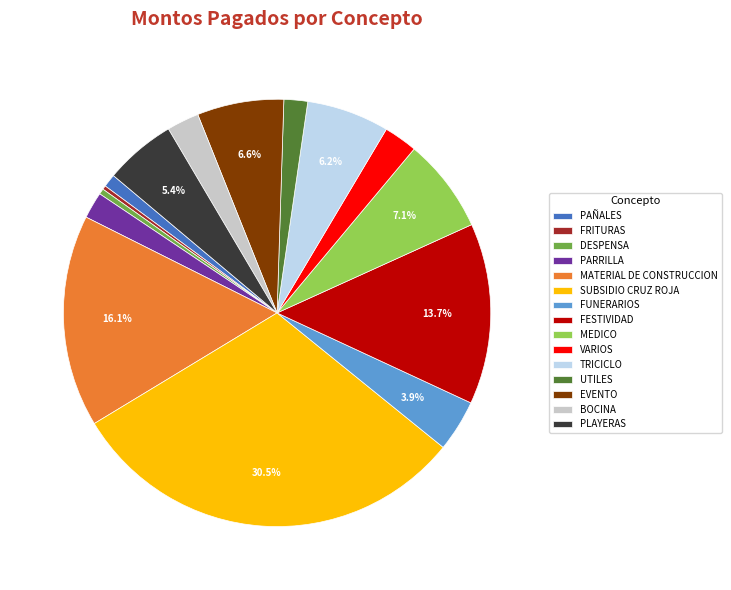

Which has a higher value, UTILES or PAÑALES?

UTILES